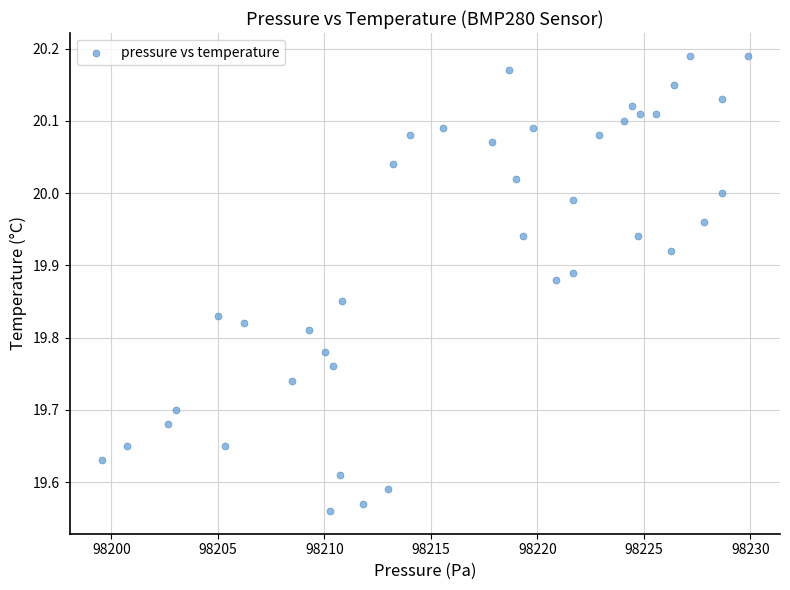

What is the range of X values (max minus min)?

30.3